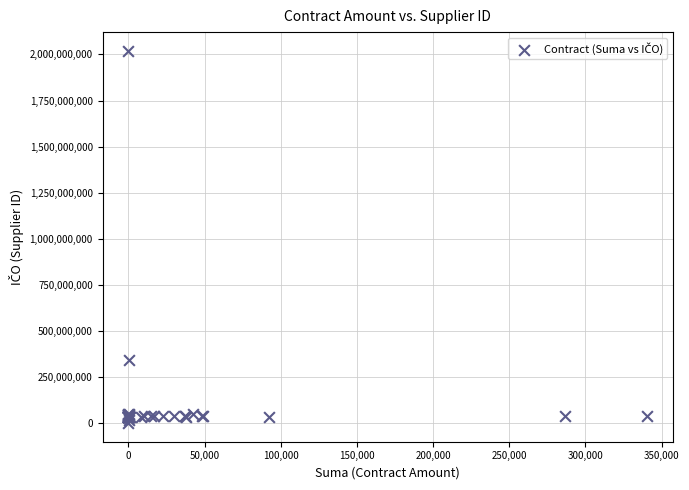

What Y value in the scatter plot is closest to 1010230564?

344483767